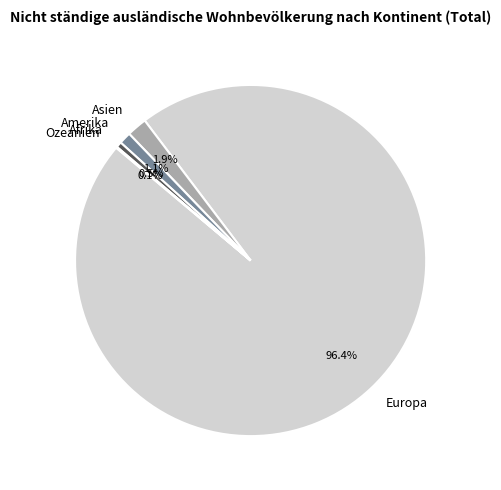

To the nearest percent, what is the difference between the largest and smallest slice percentages?

96%